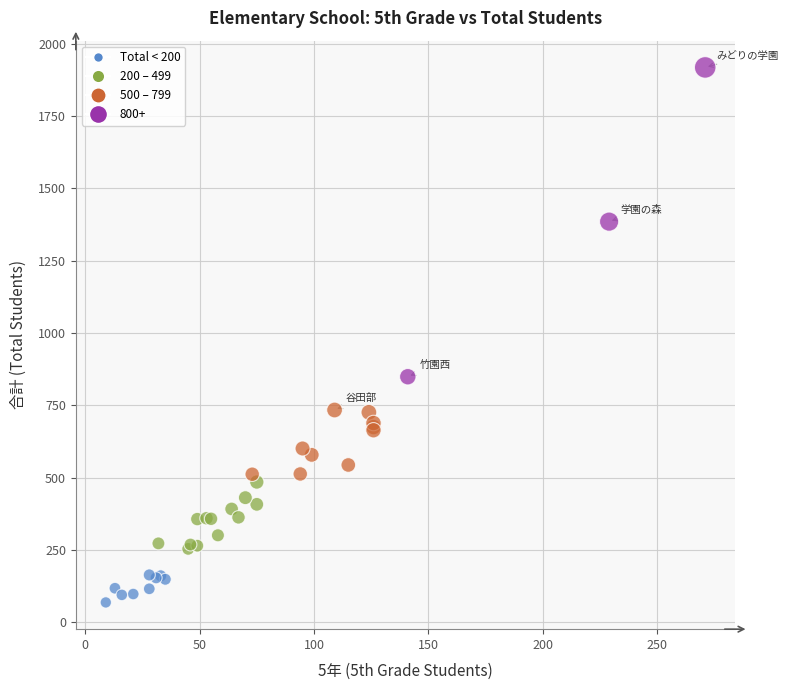

What Y value in the scatter plot is closest to 993?

849